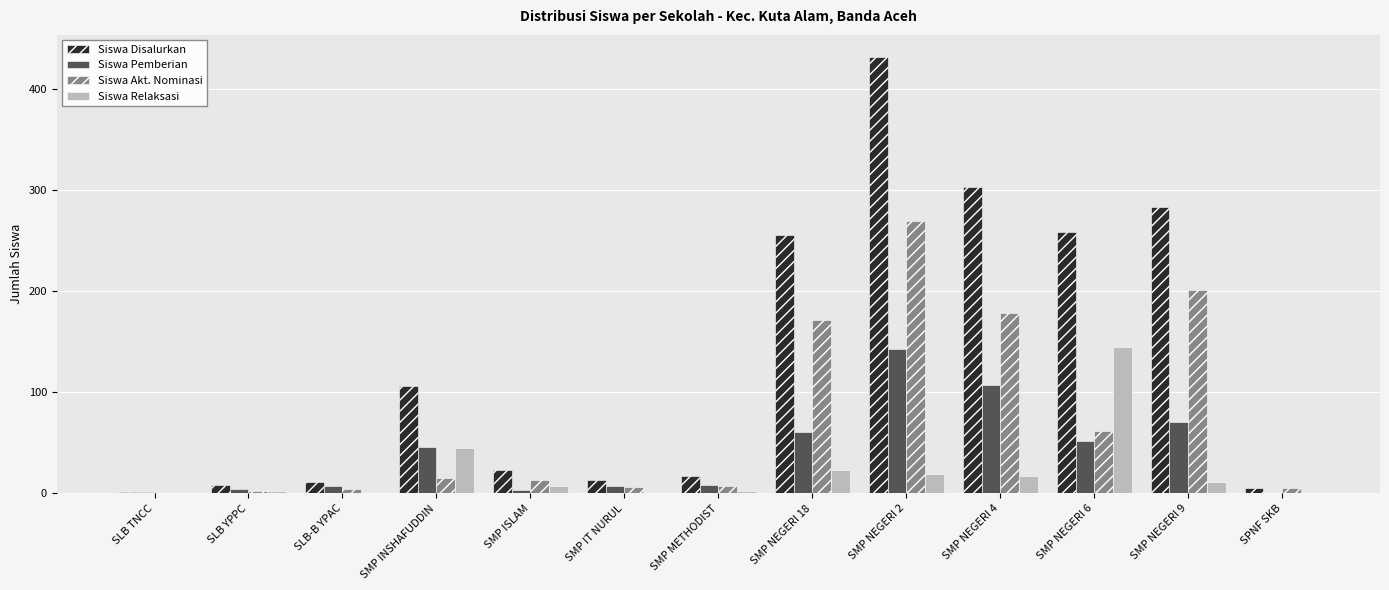

Does the chart contain stacked bars?

No